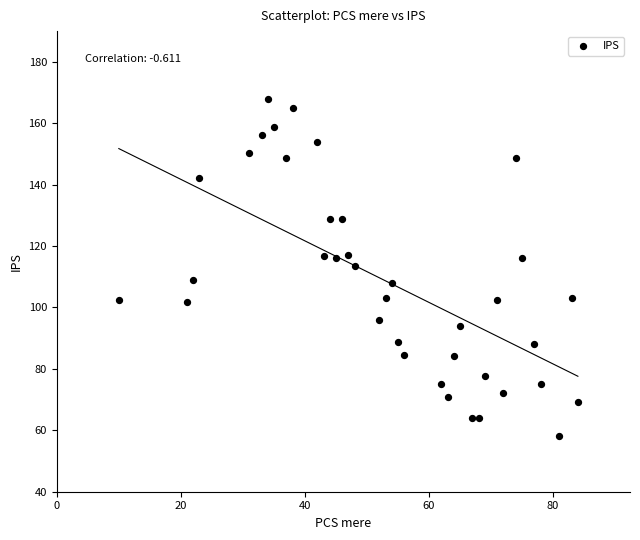

What is the range of X values (max minus min)?

74.0